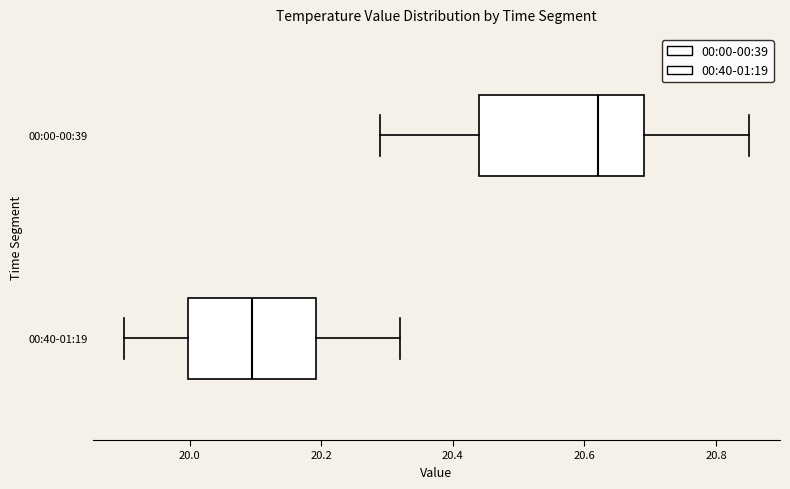

Which box's median line is the furthest to the left?

00:40-01:19